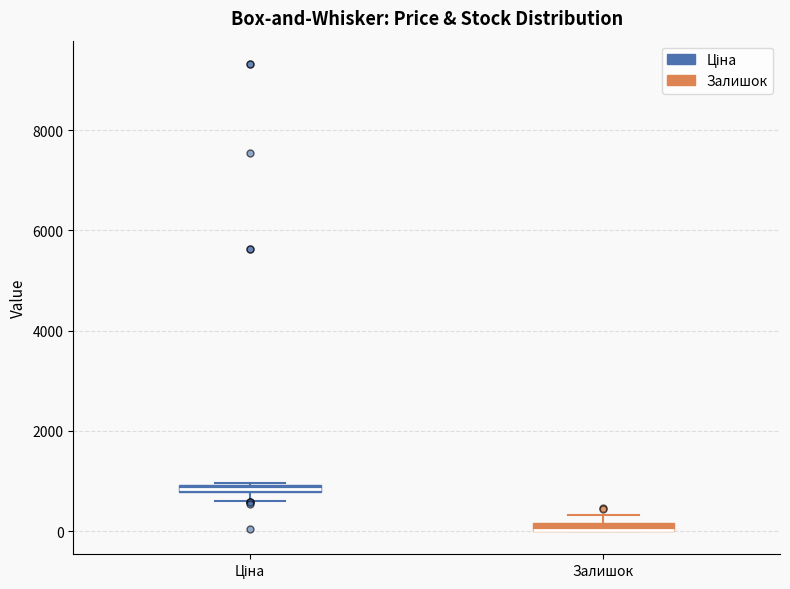

Where is the lower edge of the box for Залишок on the y-axis? The values are not printed on the chart, so give them approximately, as read against the axis.

0